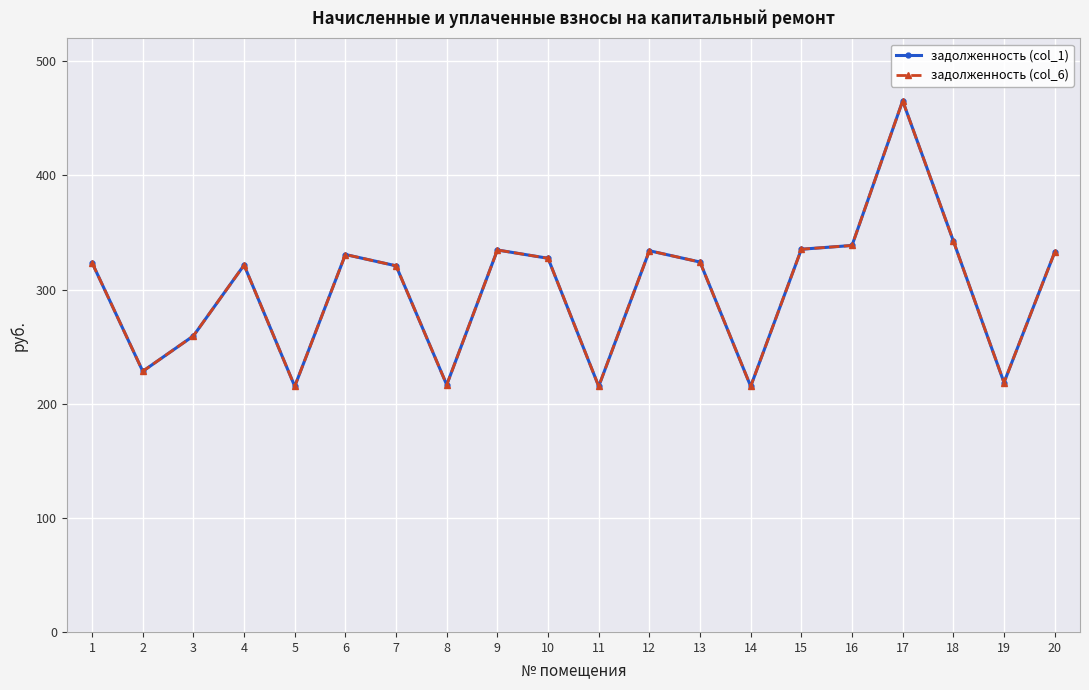

True or false: задолженность (col_1) and задолженность (col_6) intersect in this chart.

False